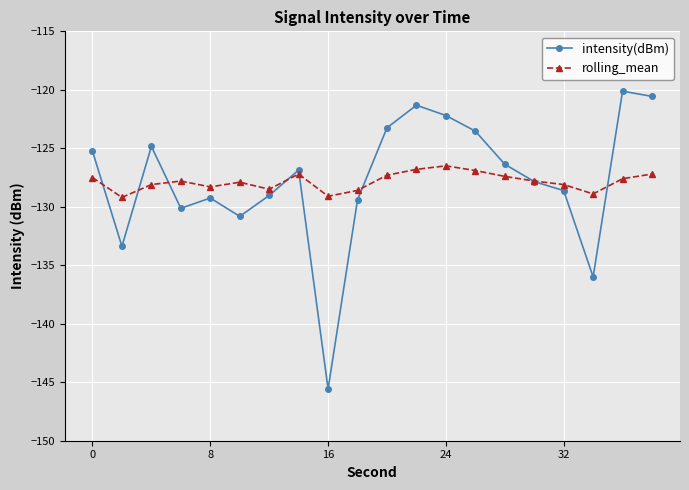

How many interior local valleys does the intensity(dBm) series have?

5